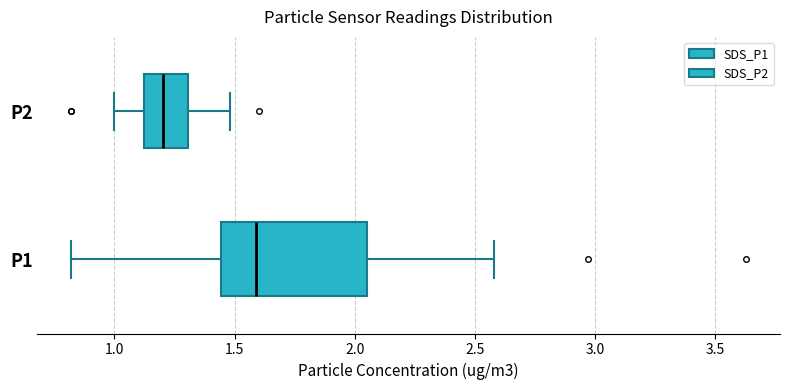

Reading bottom to top, read every box against the x-axis: the position of its median line, the range the box covers, and the ends of its whiskers. The values are not printed on the chart, so give them approximately, as read against the axis.

P1: median 1.60, box 1.45 to 2.05, whiskers 0.80 to 2.60
P2: median 1.20, box 1.10 to 1.30, whiskers 1.00 to 1.50